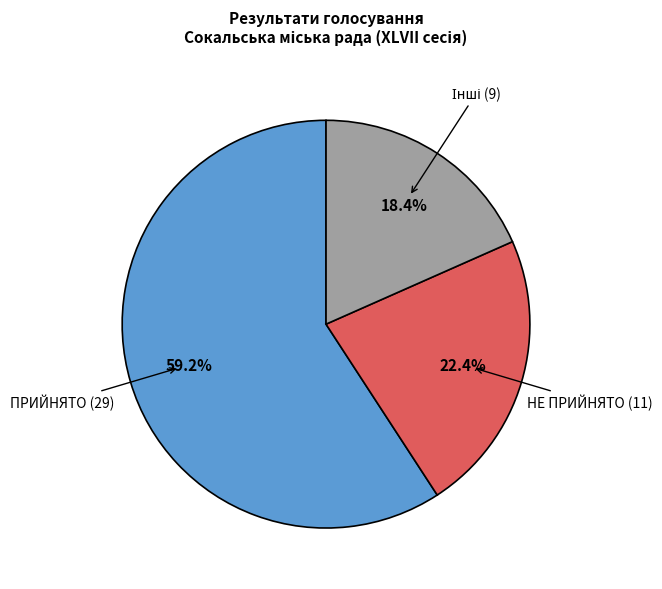

To the nearest percent, what is the average slice percentage?

33%